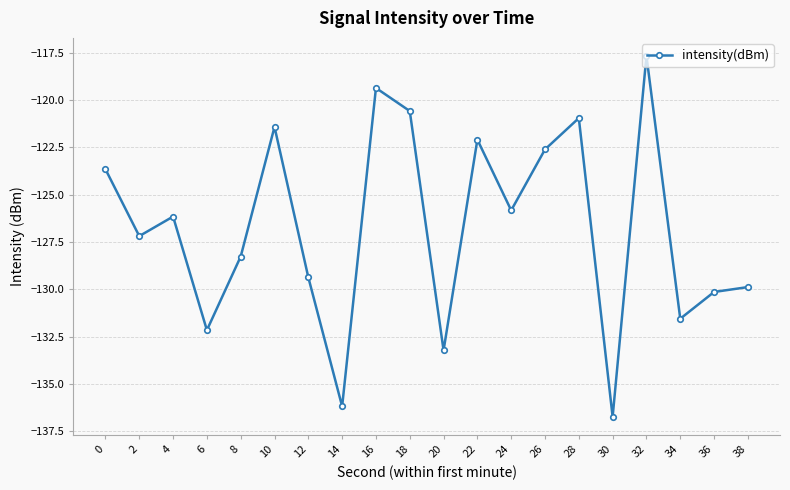

What is the smallest value displayed?

-136.7